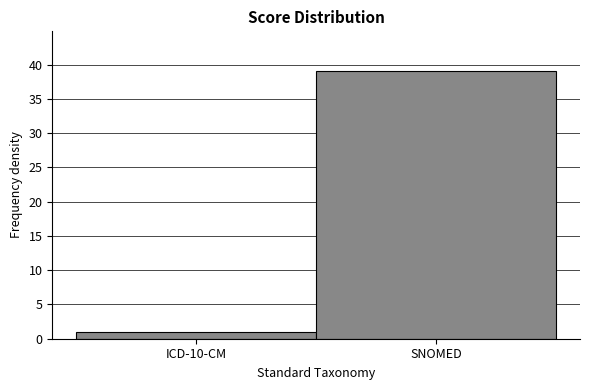

Reading left to right, what are all the values shown in this chart?

1	39